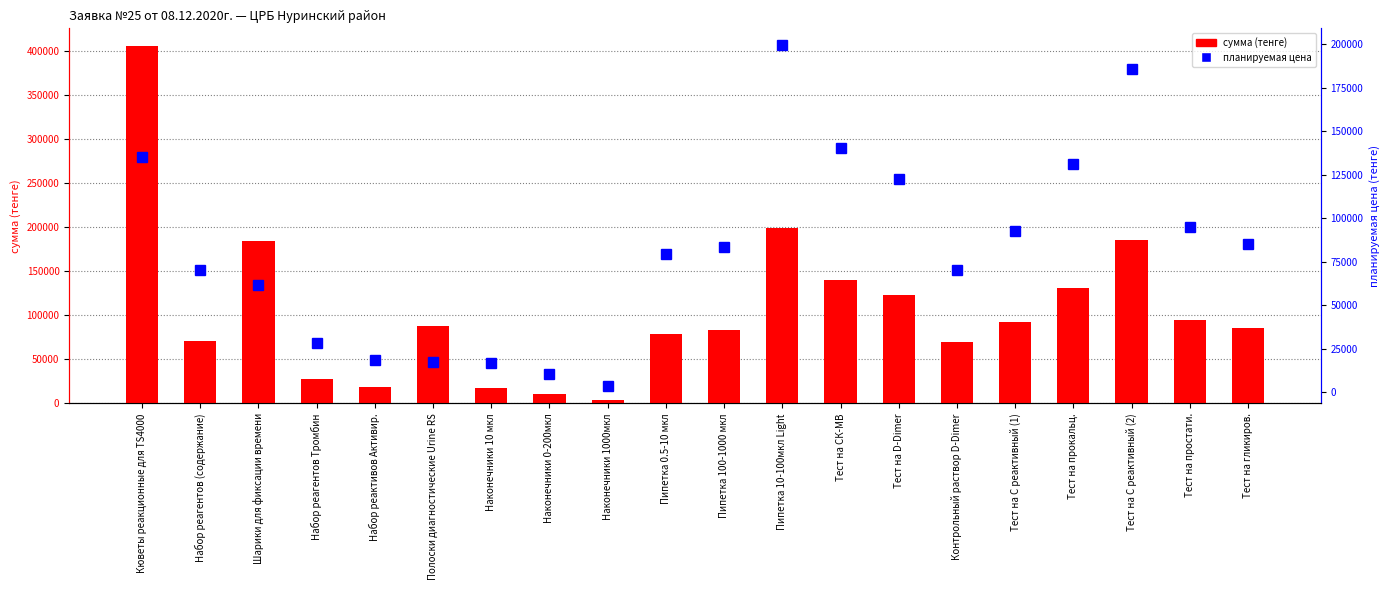

What is the difference between the second highest and minimum values in the сумма (тенге) series?

195726